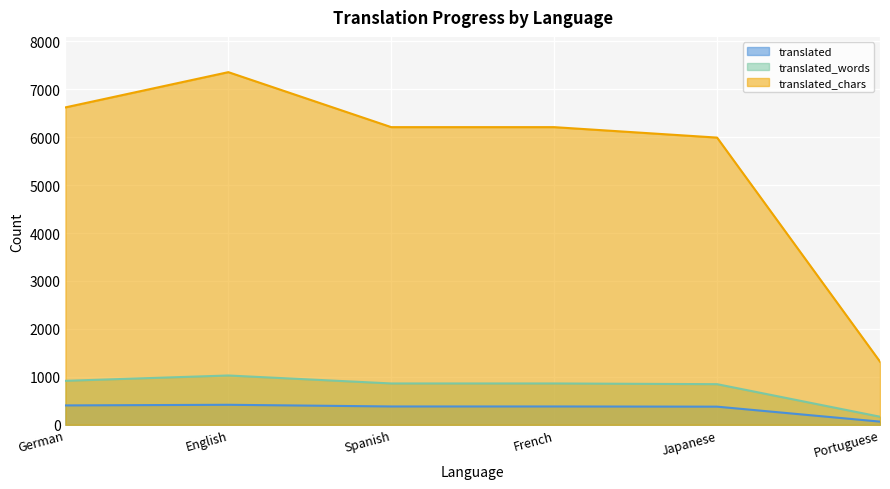

How many lines are shown in the chart?

3